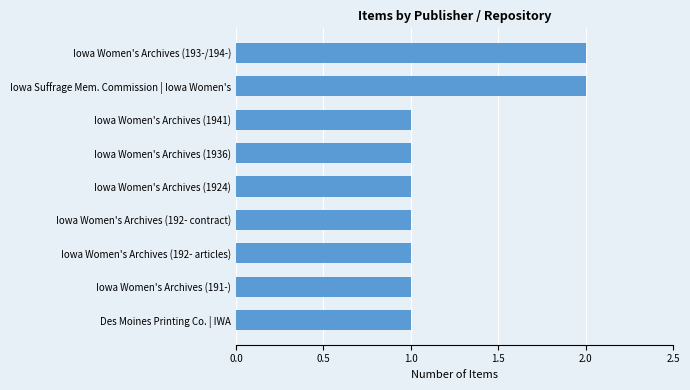

What is the ratio of the value at Iowa Women's Archives (1936) to the value at Iowa Women's Archives (191-)?

1.0